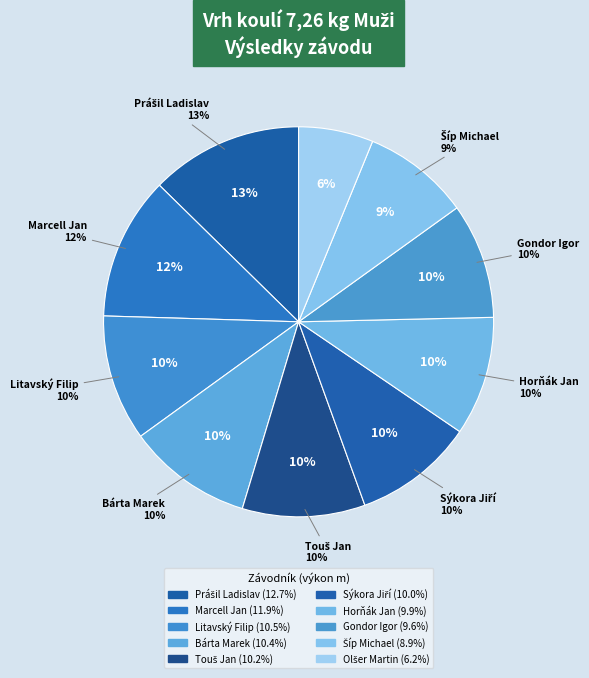

Is it true that Marcell Jan is 12% of the pie?

True